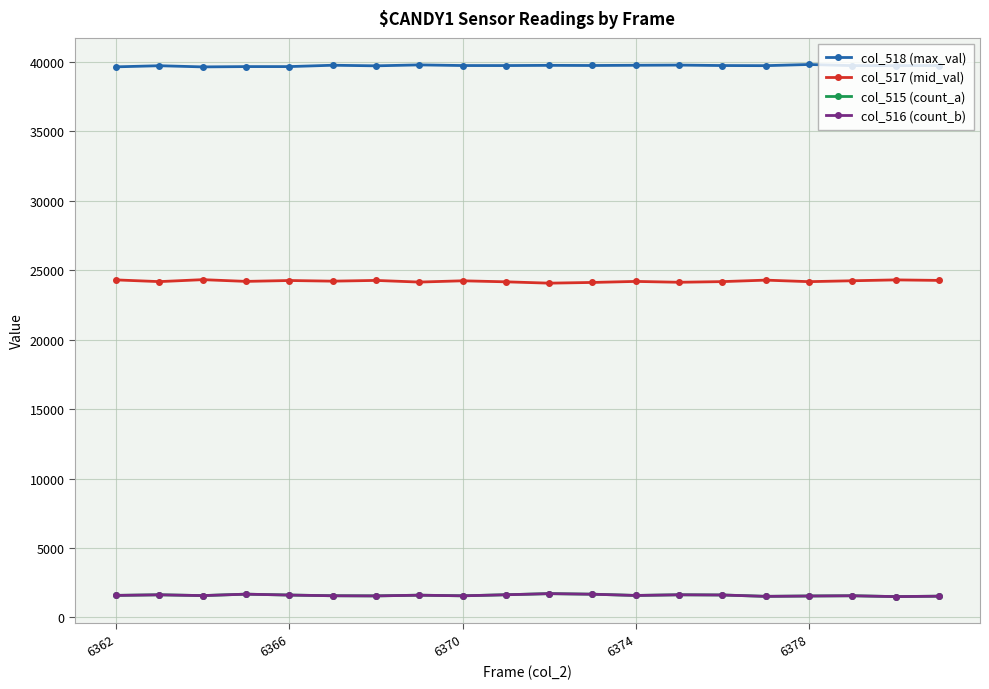

True or false: col_516 (count_b) and col_518 (max_val) intersect in this chart.

False